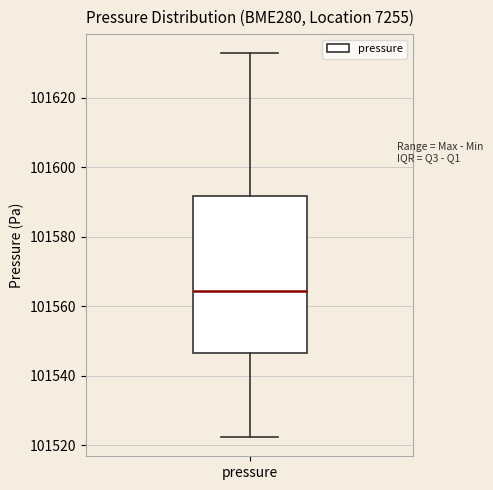

Where does the median line of the box for pressure sit on the y-axis? The values are not printed on the chart, so give them approximately, as read against the axis.

101564